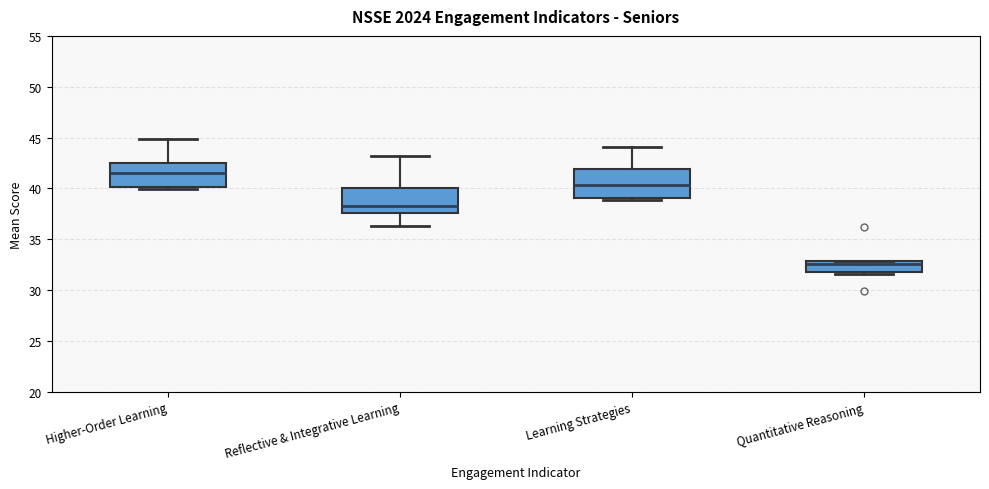

Reading left to right, transcribe this box plot: for each box, give where its median line is, the range the box spans, and where its two whiskers end, as read against the y-axis. The values are not printed on the chart, so give them approximately, as read against the axis.

Higher-Order Learning: median 41.5, box 40.0 to 42.5, whiskers 40.0 (just below the box's lower edge) to 45.0
Reflective & Integrative Learning: median 38.5, box 37.5 to 40.0, whiskers 36.5 to 43.0
Learning Strategies: median 40.5, box 39.0 to 42.0, whiskers 39.0 (just below the box's lower edge) to 44.0
Quantitative Reasoning: median 32.5, box 32.0 to 33.0, whiskers 31.5 to 33.0